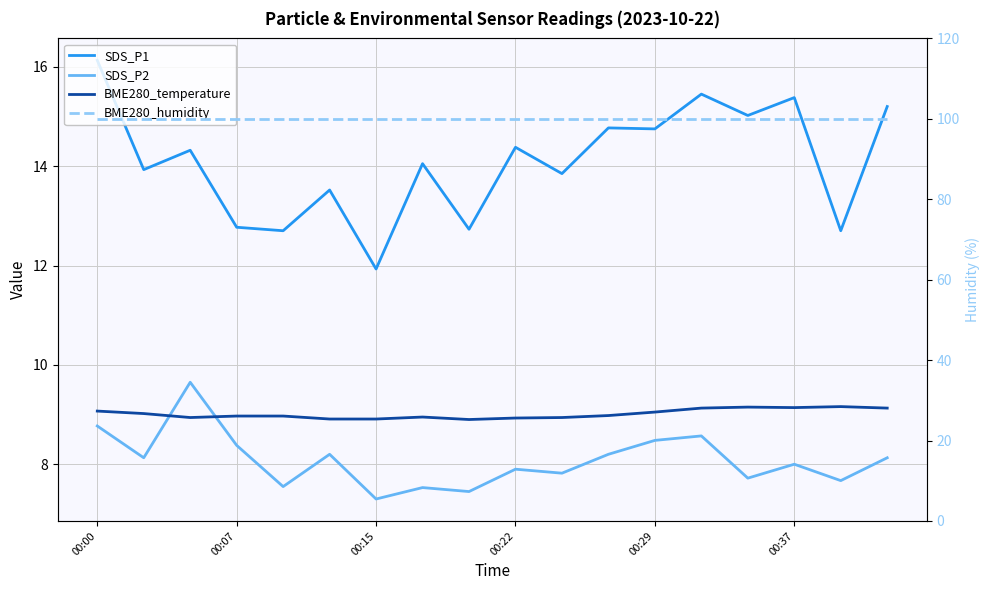

What is the value of the SDS_P1 point at the 6th from the left?

13.5